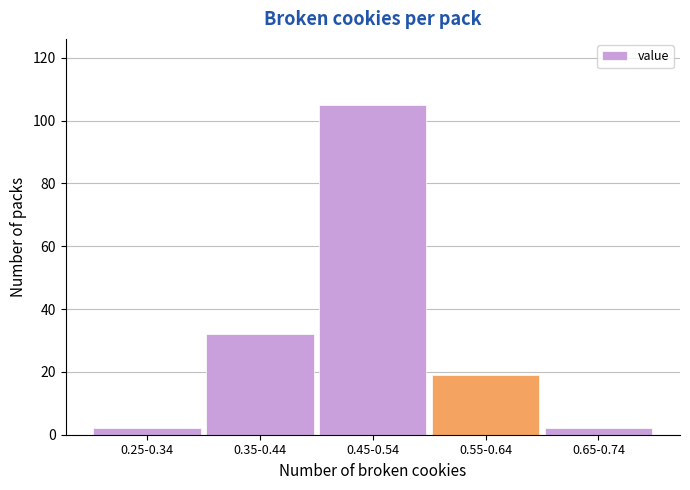

Reading left to right, transcribe all the data shown in this chart.

2	32	105	19	2